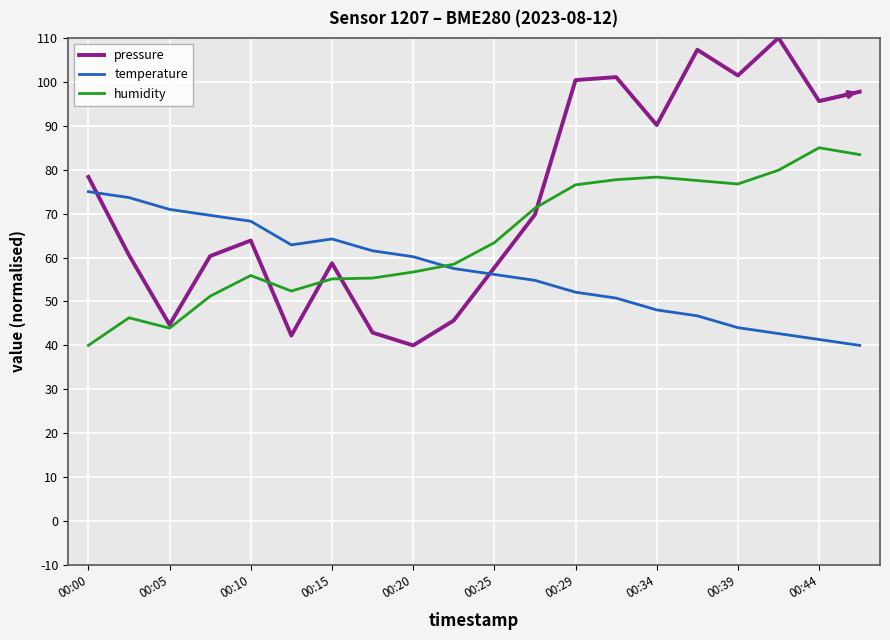

How many interior local valleys does the temperature series have?

1